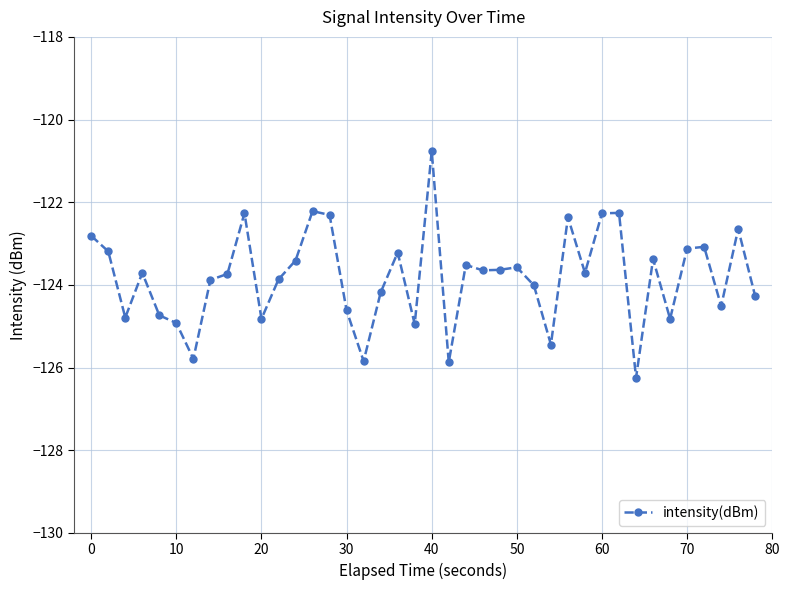

What is the value of the 15th point from the left?

-122.3